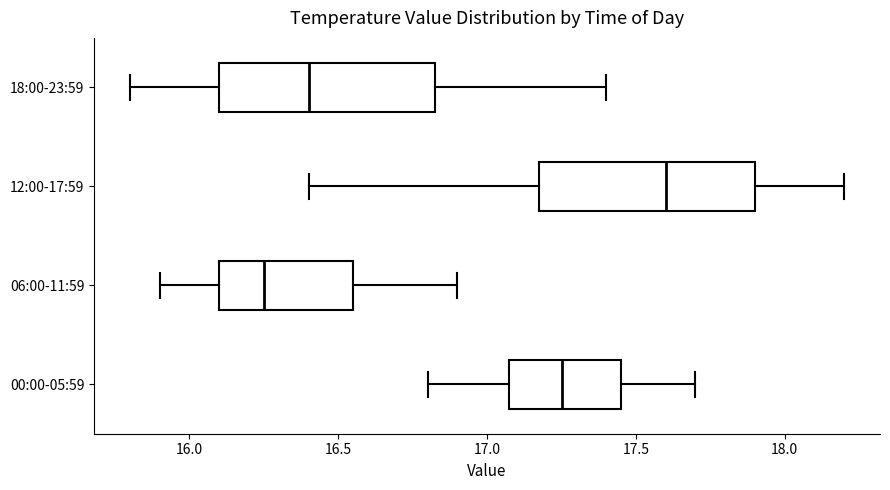

Where is the right edge of the box for 00:00-05:59 on the x-axis? The values are not printed on the chart, so give them approximately, as read against the axis.

17.45